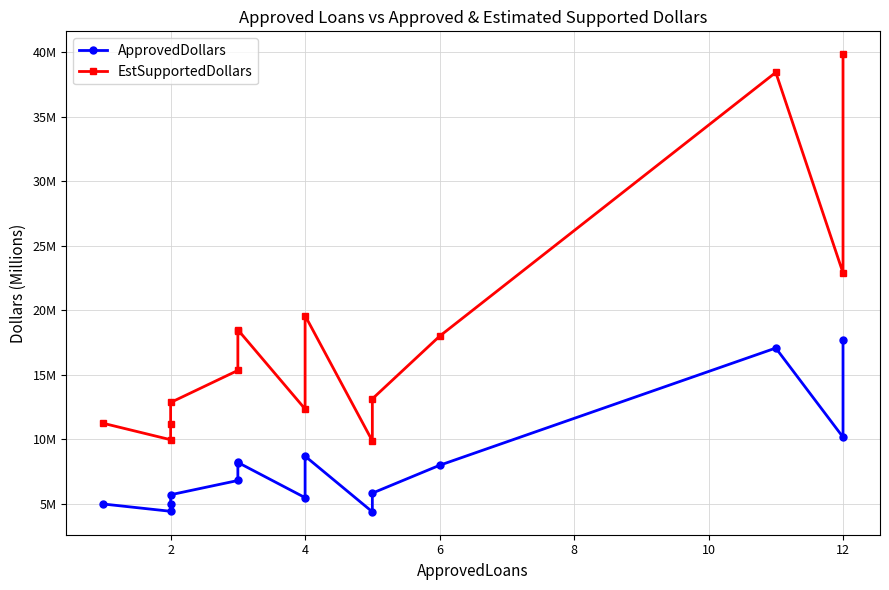

True or false: EstSupportedDollars and ApprovedDollars cross at least once.

False